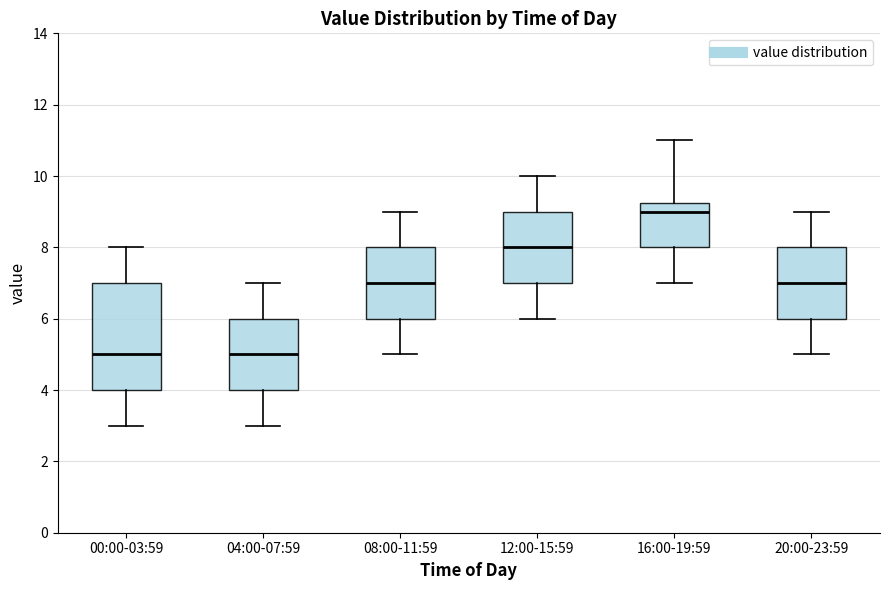

Reading left to right, read every box against the y-axis: the position of its median line, the range the box covers, and the ends of its whiskers. The values are not printed on the chart, so give them approximately, as read against the axis.

00:00-03:59: median 5.0, box 4.0 to 7.0, whiskers 3.0 to 8.0
04:00-07:59: median 5.0, box 4.0 to 6.0, whiskers 3.0 to 7.0
08:00-11:59: median 7.0, box 6.0 to 8.0, whiskers 5.0 to 9.0
12:00-15:59: median 8.0, box 7.0 to 9.0, whiskers 6.0 to 10.0
16:00-19:59: median 9.0, box 8.0 to 9.2, whiskers 7.0 to 11.0
20:00-23:59: median 7.0, box 6.0 to 8.0, whiskers 5.0 to 9.0